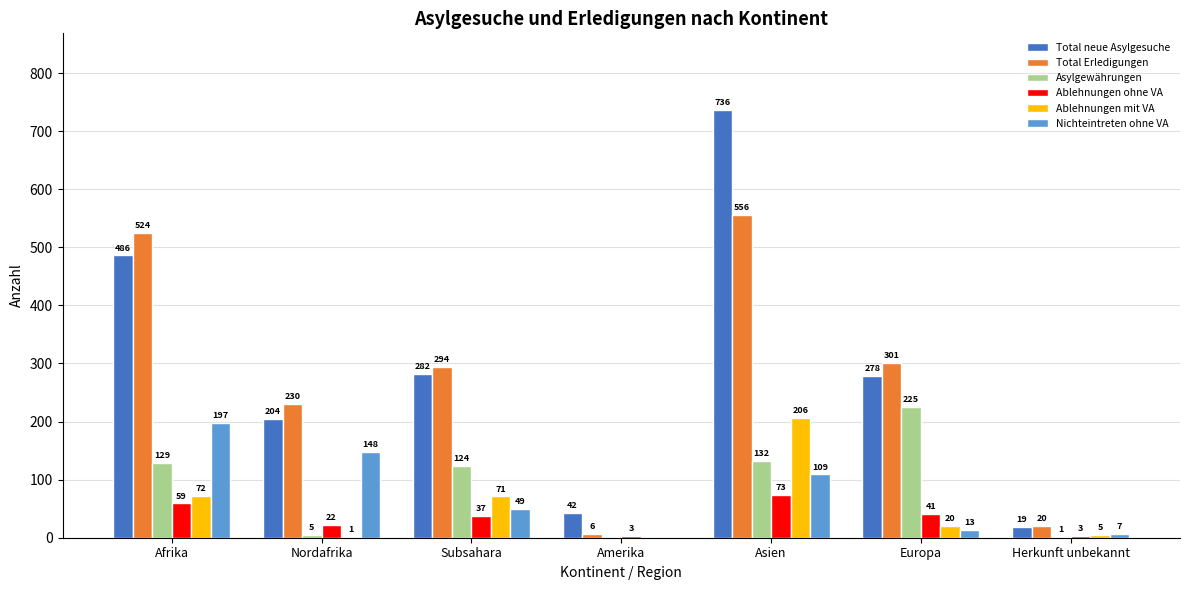

What is the difference between the Ablehnungen mit VA values at Subsahara and Afrika?

1